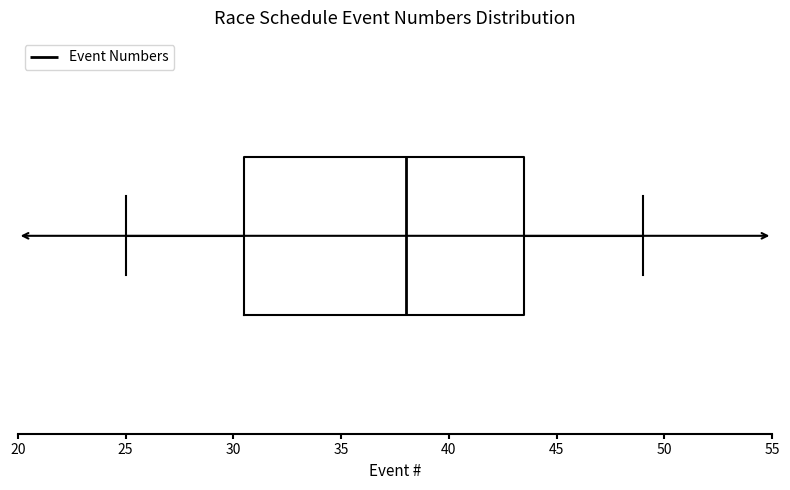

Transcribe this box plot: give where the median line is, the range the box spans, and where the two whiskers end, as read against the x-axis. The values are not printed on the chart, so give them approximately, as read against the axis.

median 38.0, box 30.5 to 43.5, whiskers 25.0 to 49.0